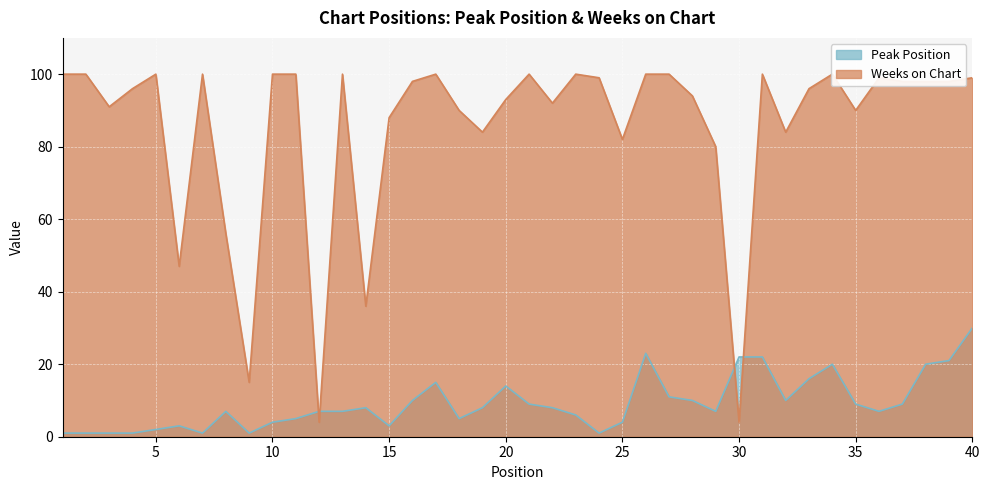

How many categories are shown in the chart?

40